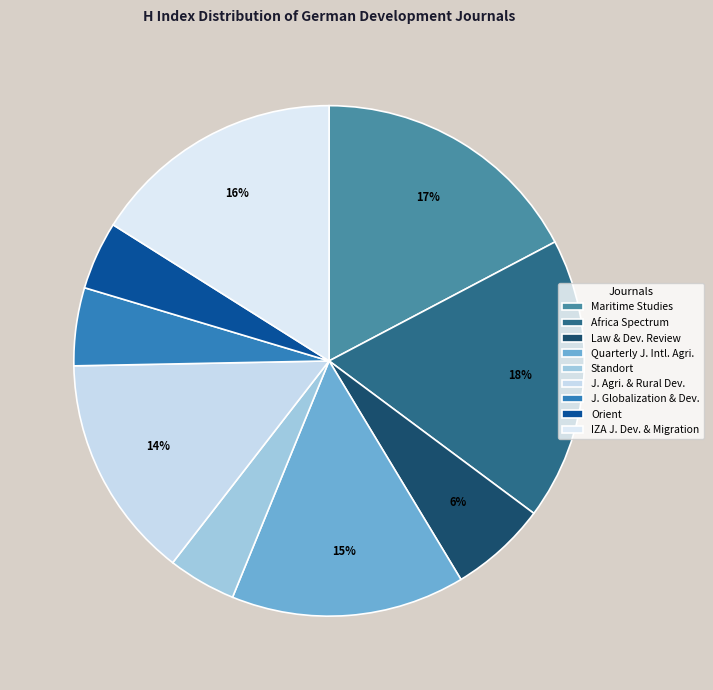

What percentage is NOT represented by Maritime Studies?

82.7%